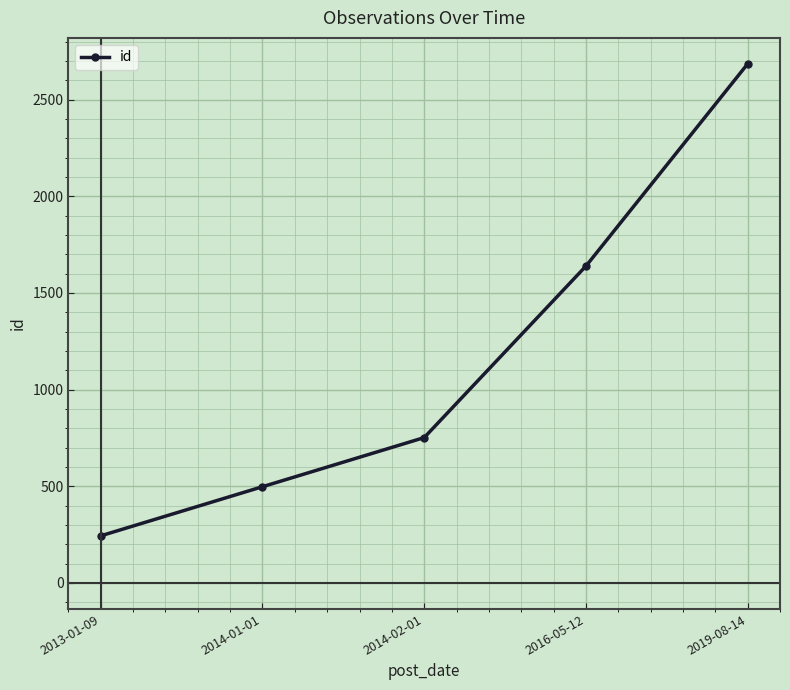

What is the approximate value at 2013-01-09, to the nearest 10?

240